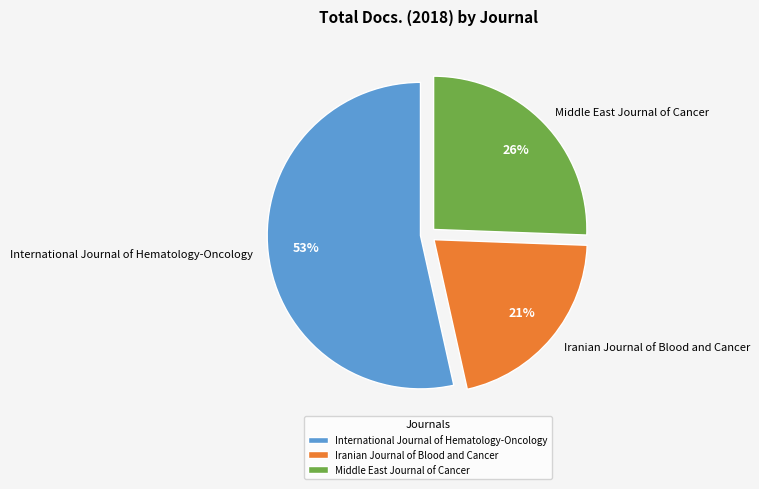

Do Middle East Journal of Cancer and Iranian Journal of Blood and Cancer together represent more than half of the pie?

No